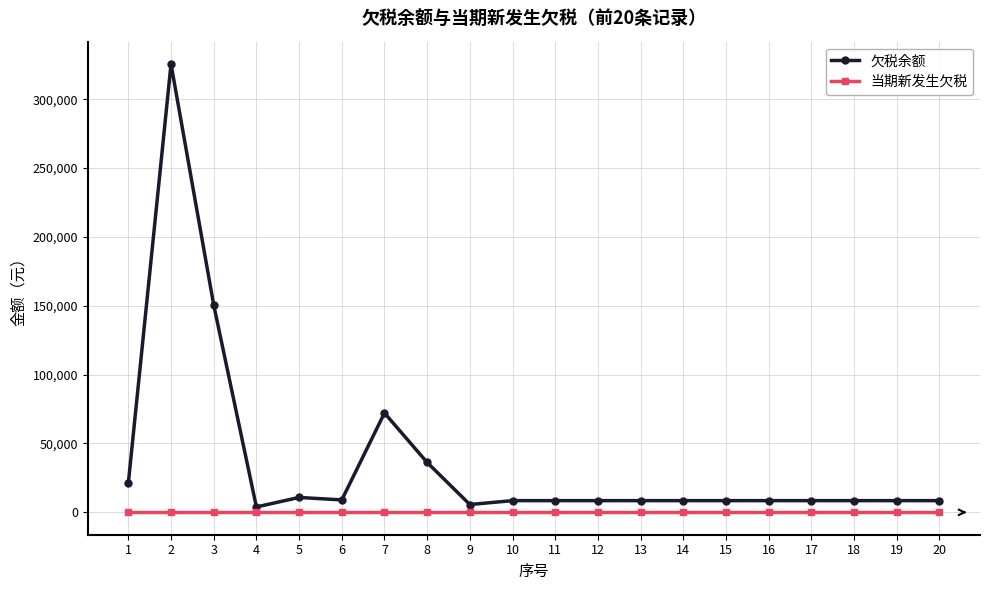

Is the value of 欠税余额 at 1 greater than the value of 当期新发生欠税 at 19?

Yes